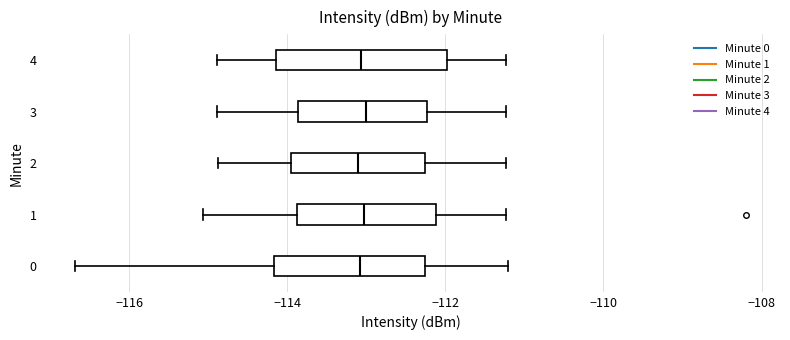

Which box is the widest, from its left edge to its right edge?

4